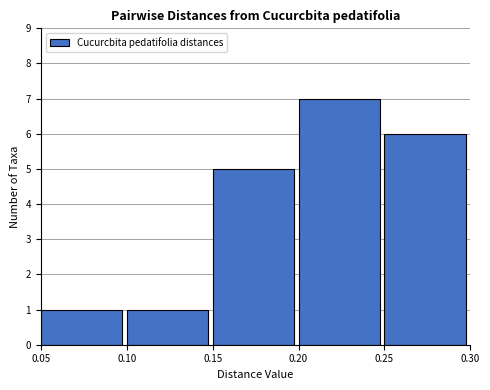

Reading left to right, transcribe this chart: for each bar, give the range it covers on the x-axis and its height. The values are not printed on the chart, so give them approximately, as read against the axis.

0.05 to 0.10: 1
0.10 to 0.15: 1
0.15 to 0.20: 5
0.20 to 0.25: 7
0.25 to 0.30: 6